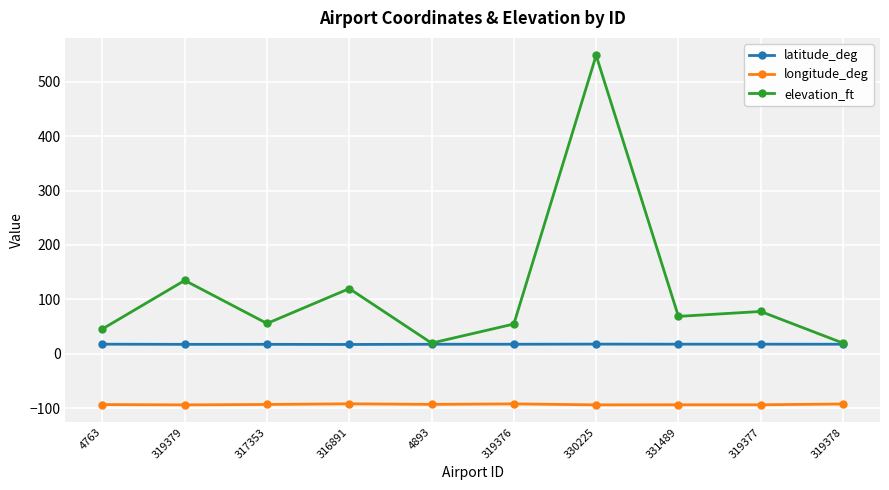

What is the average value of the longitude_deg series?

-92.6